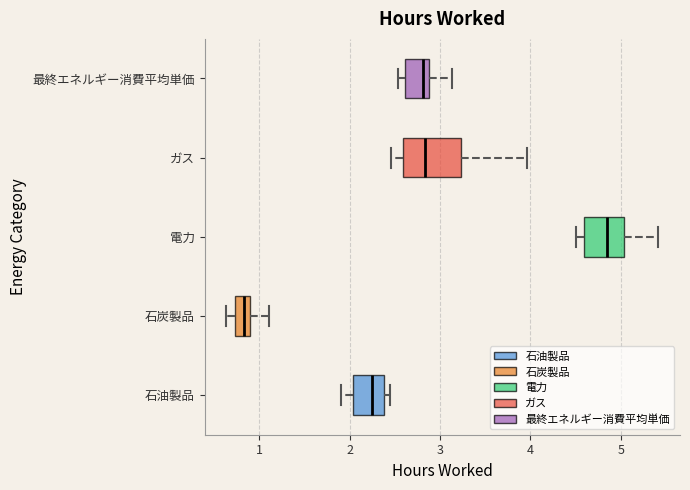

Which box's median line is the furthest to the left?

石炭製品